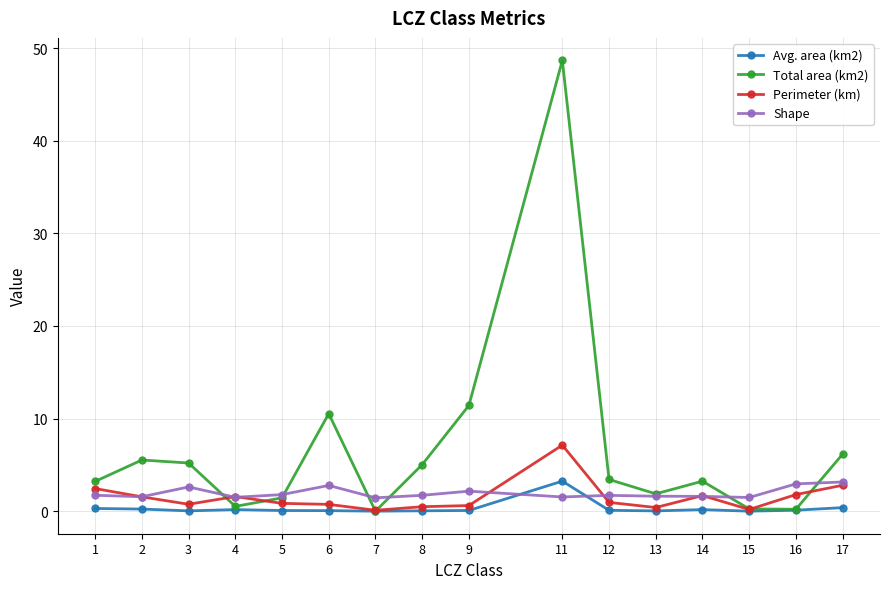

The Shape series shows 1.7 at 12. True or false?

True